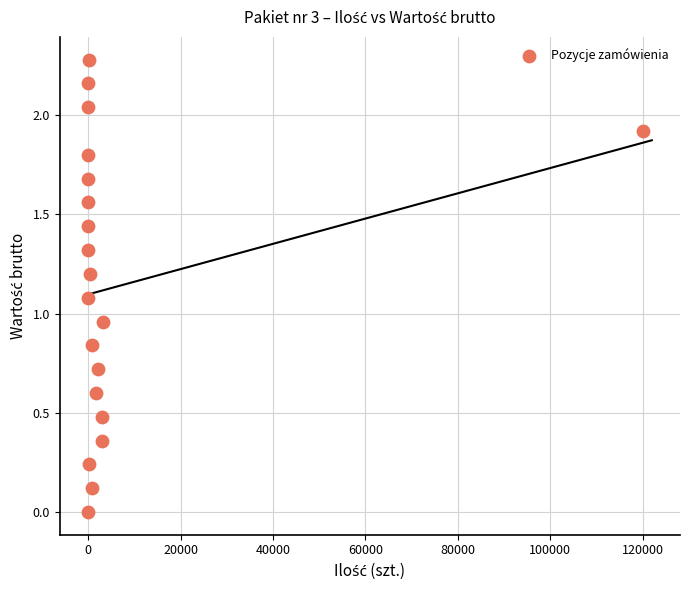

What is the range of X values (max minus min)?

119998.0